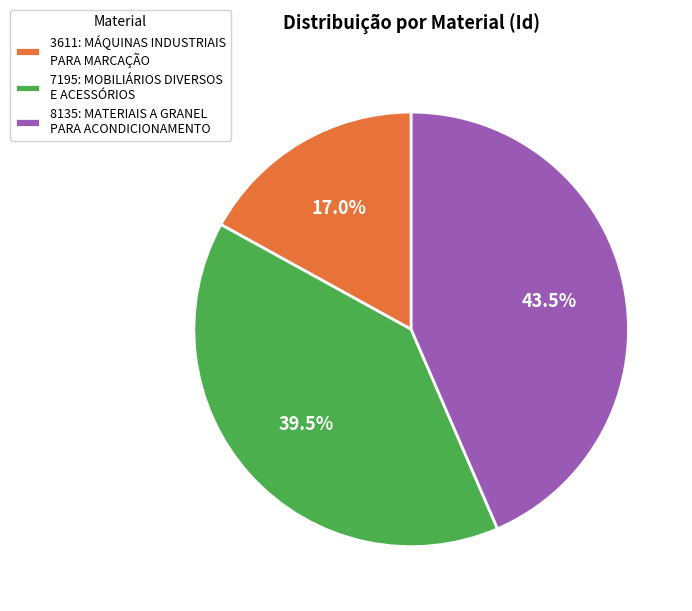

What is the smallest slice in the pie chart?

3611: MÁQUINAS INDUSTRIAIS PARA MARCAÇÃO